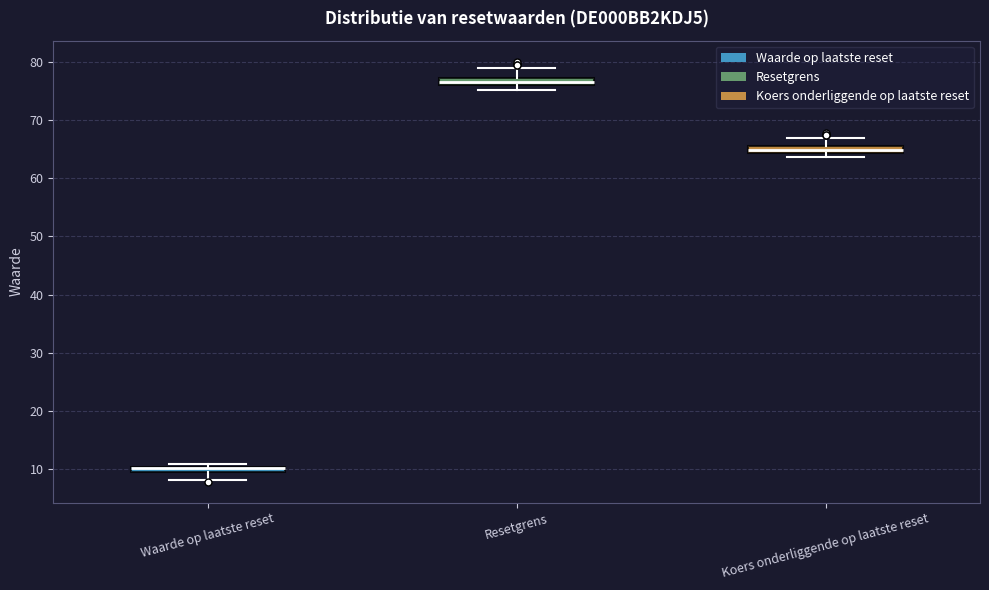

Where is the upper edge of the box for Waarde op laatste reset on the y-axis? The values are not printed on the chart, so give them approximately, as read against the axis.

10